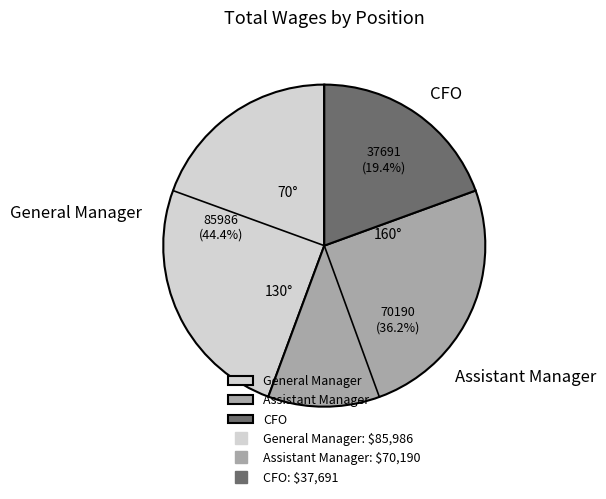

Rank the categories by value from highest to lowest.

General Manager, Assistant Manager, CFO